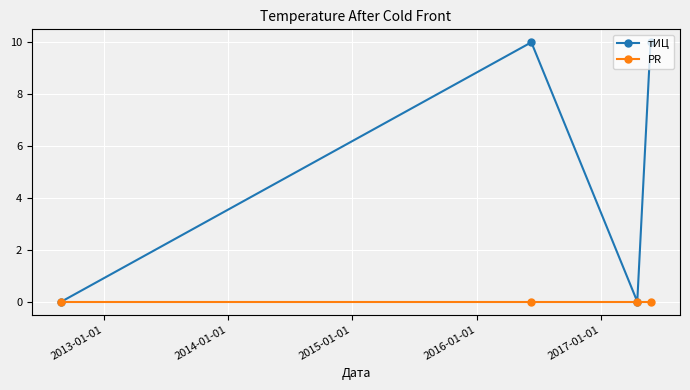

Which series has the widest spread of values?

тИЦ